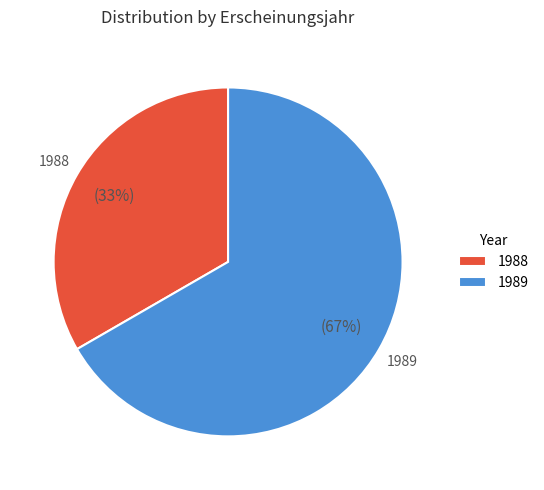

Count the number of slices in the pie.

2